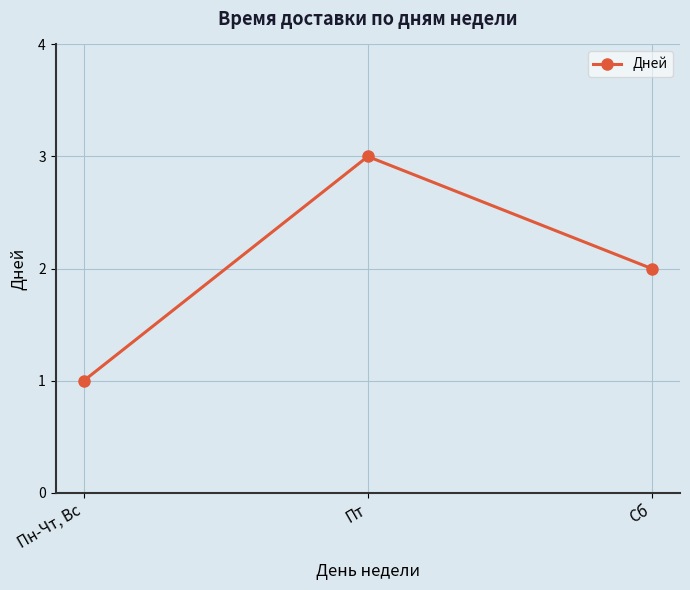

What position from the right is Сб?

1